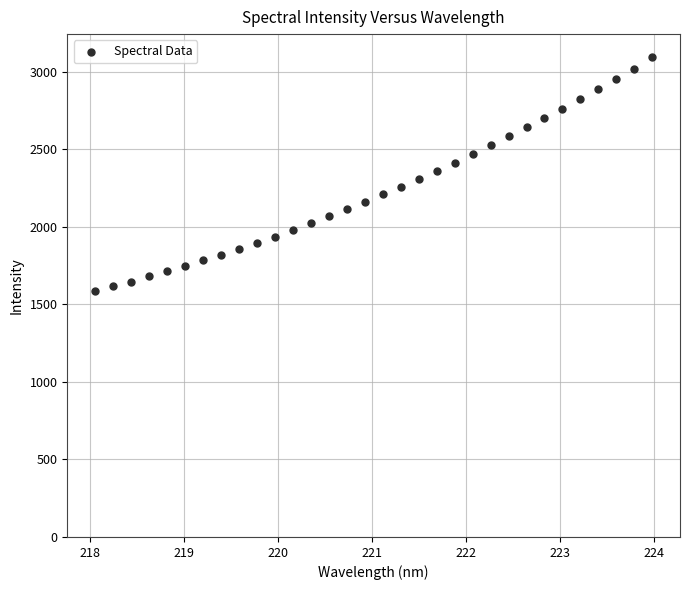

What is the range of Y values (max minus min)?

1505.0